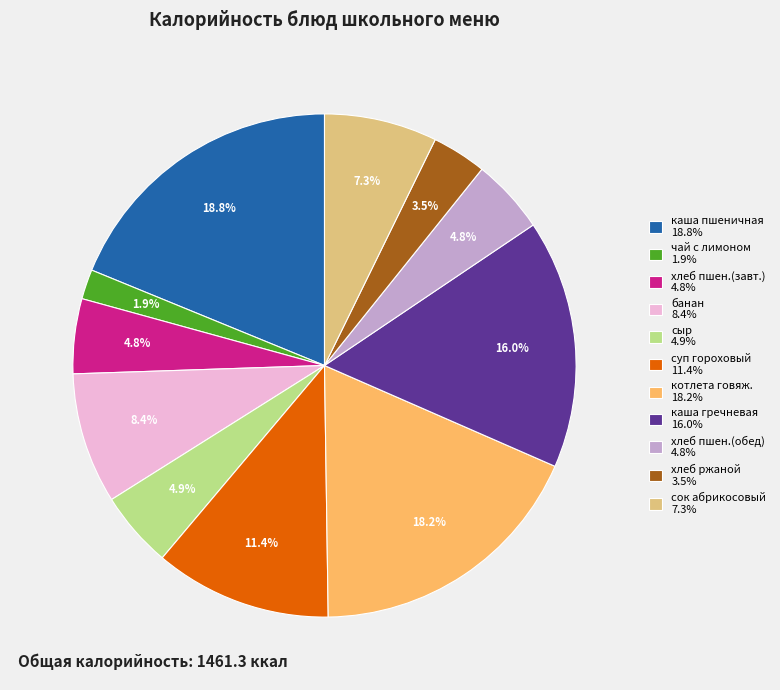

Which has a higher value, каша пшеничная 18.8% or котлета говяж. 18.2%?

каша пшеничная 18.8%